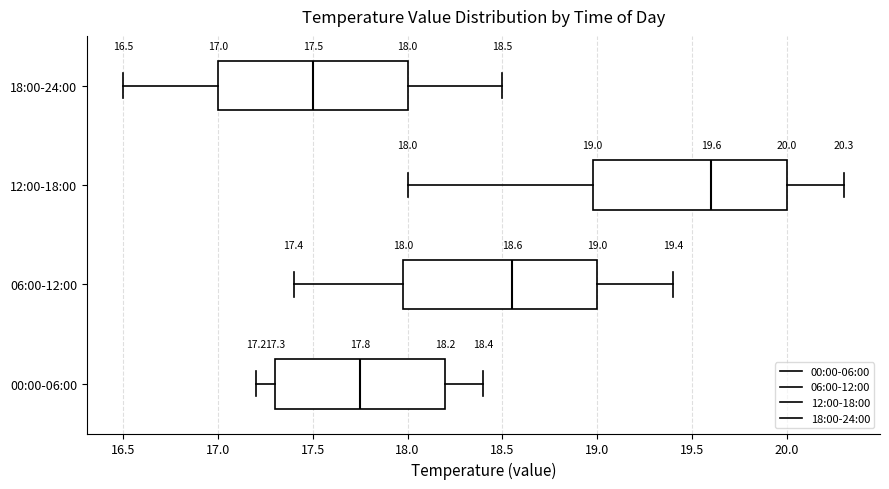

Which box has the furthest to the left median line?

18:00-24:00